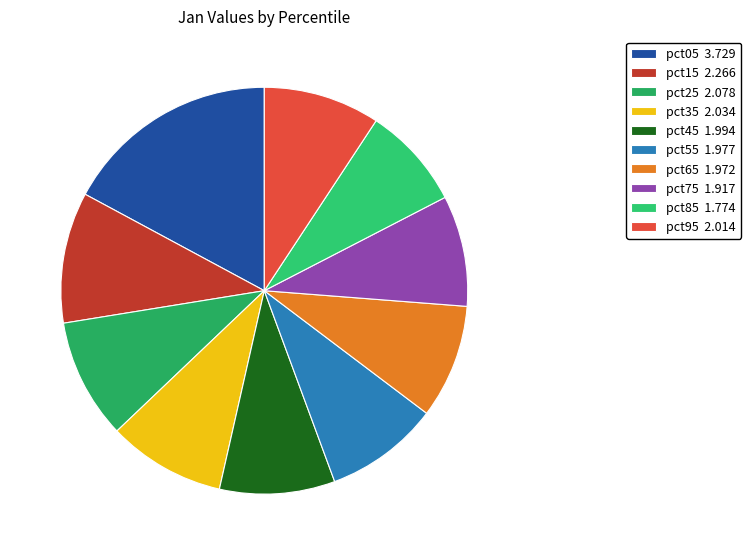

How many slices are in this pie chart?

10